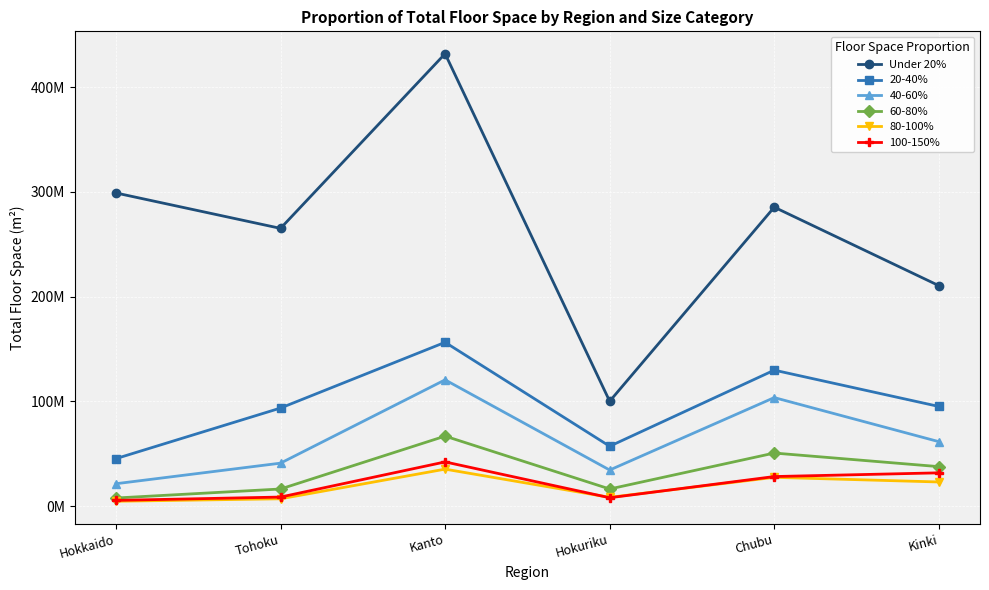

Between Hokkaido and Chubu, which series saw the biggest shift?

20-40%